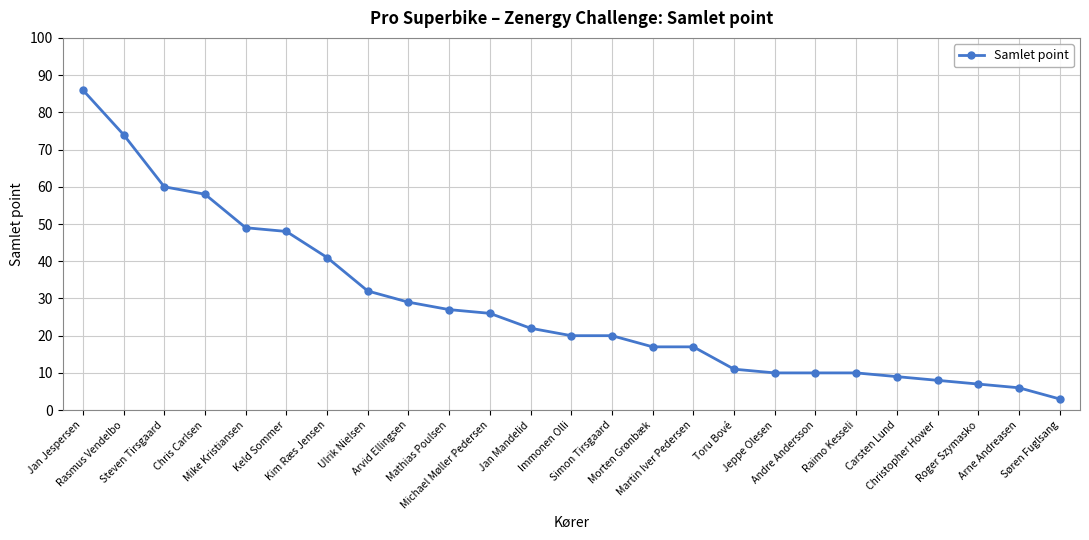

What is the minimum value shown in the chart?

3